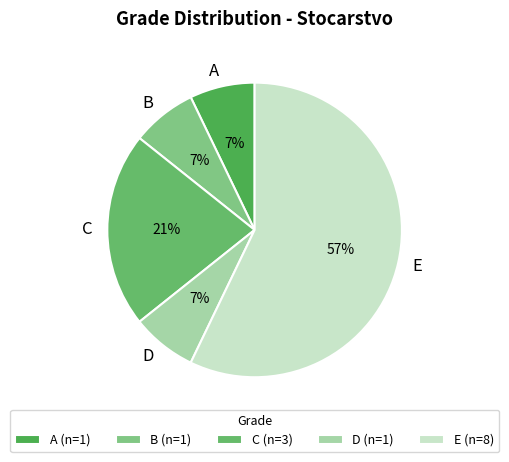

To the nearest percent, what is the average slice percentage?

20%